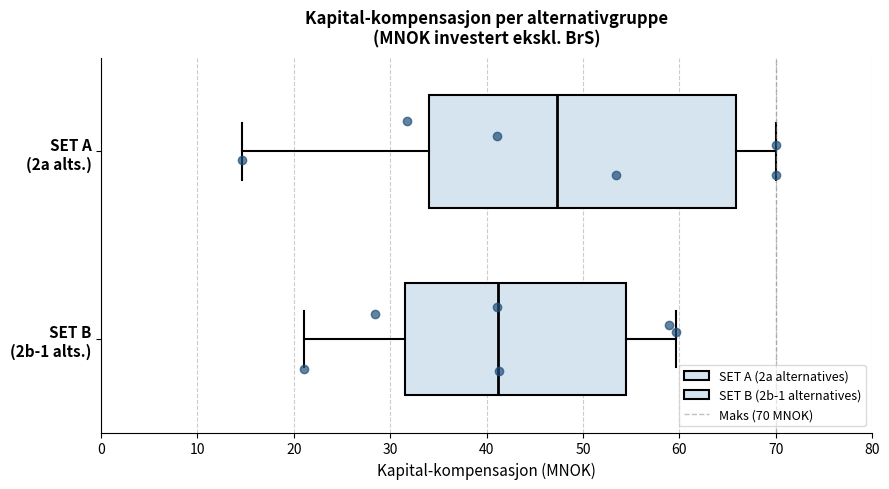

Reading bottom to top, transcribe this box plot: for each box, give where its median line is, the range the box spans, and where its two whiskers end, as read against the x-axis. The values are not printed on the chart, so give them approximately, as read against the axis.

SET B (2b-1 alts.): median 41, box 32 to 55, whiskers 21 to 60
SET A (2a alts.): median 47, box 34 to 66, whiskers 15 to 70